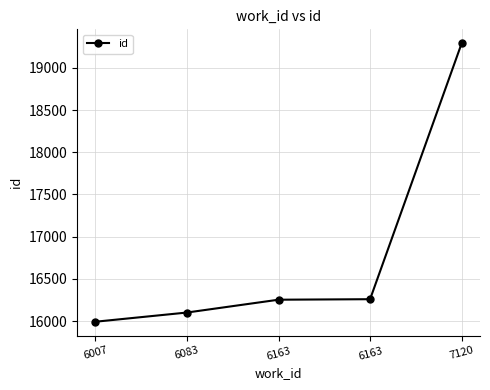

True or false: the data shows 16259 at 6163.

True